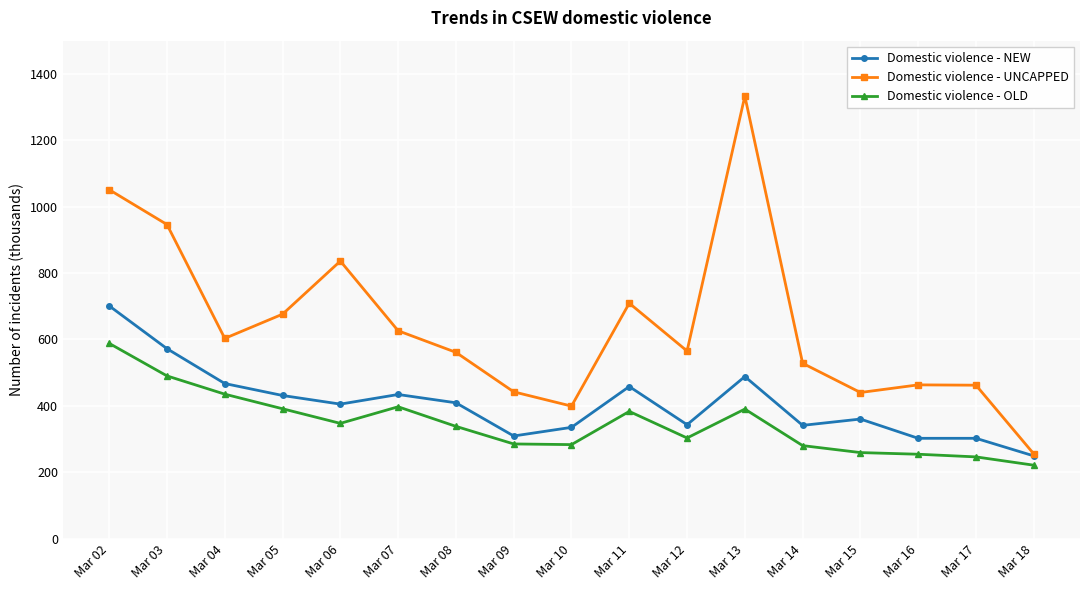

The Domestic violence - OLD series shows 181 at Mar 08. True or false?

False